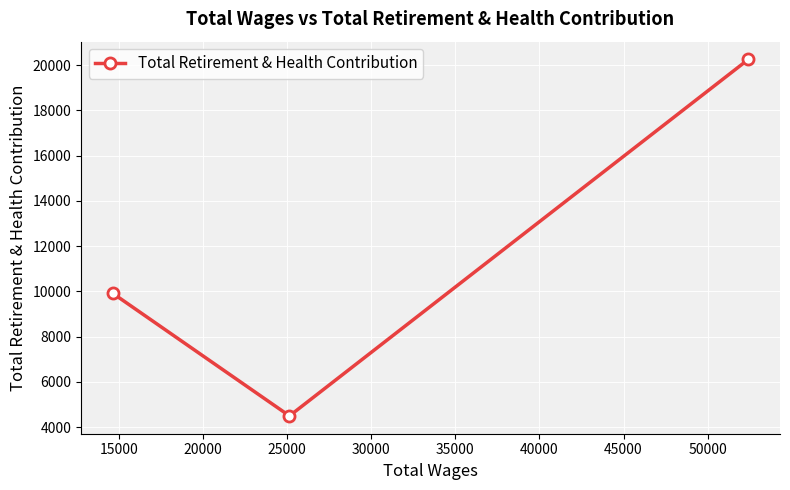

What is the sum of all values?

34660